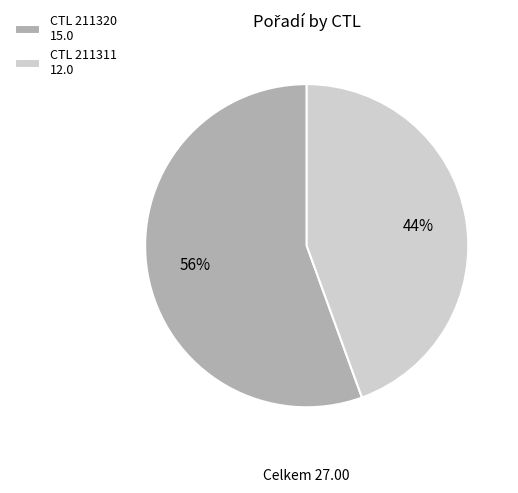

To the nearest percent, what is the combined percentage of CTL 211311 12.0 and CTL 211320 15.0?

100%